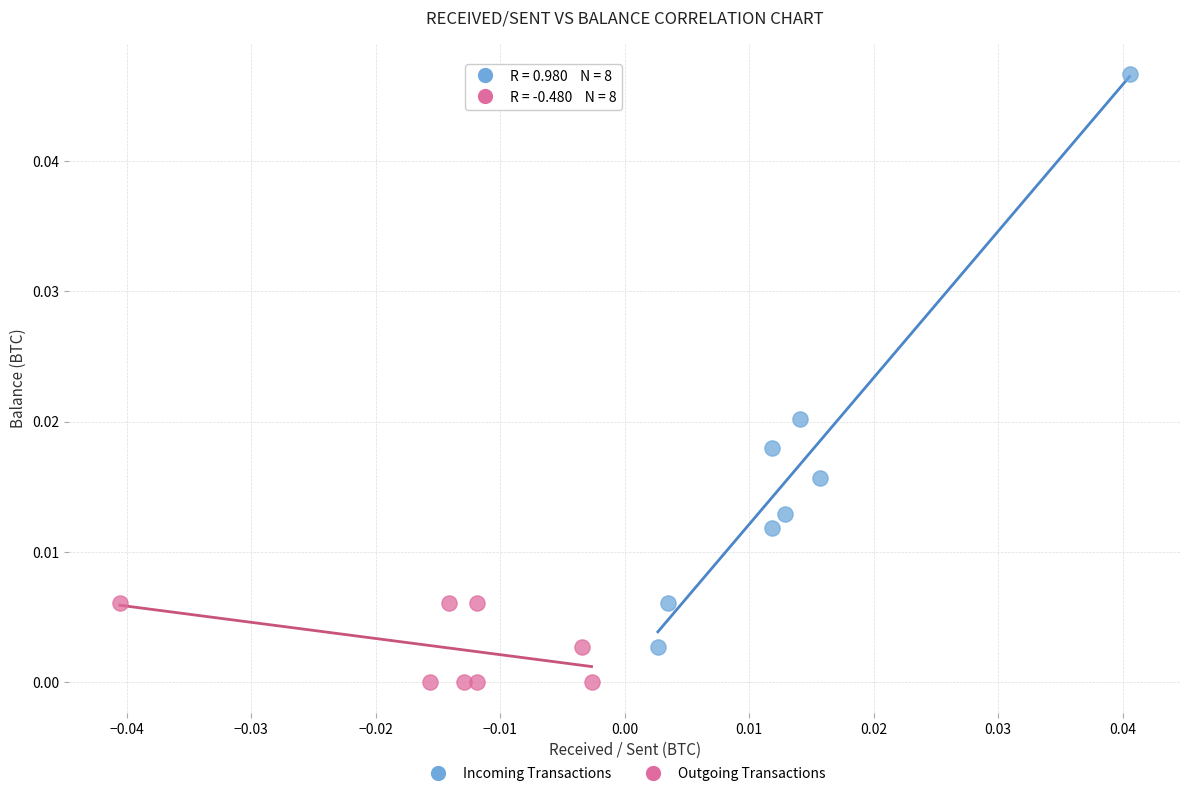

Which series reaches the minimum Y coordinate?

Outgoing Transactions